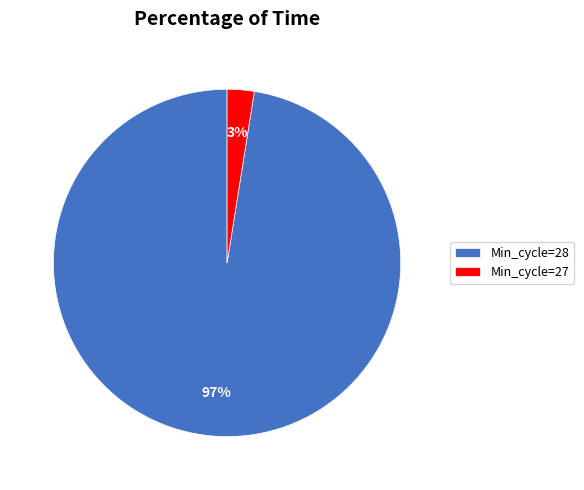

Is the sum of Min_cycle=27 and Min_cycle=28 greater than half?

Yes